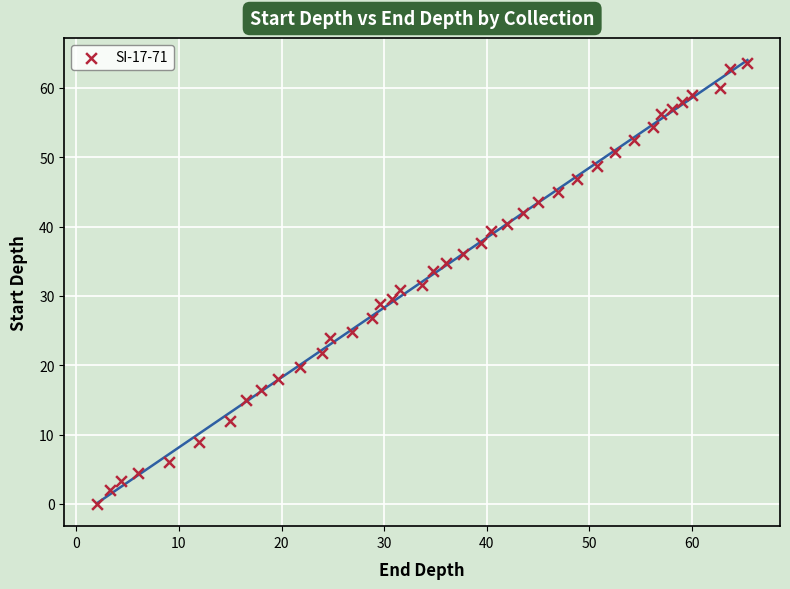

What is the range of X values (max minus min)?

63.4